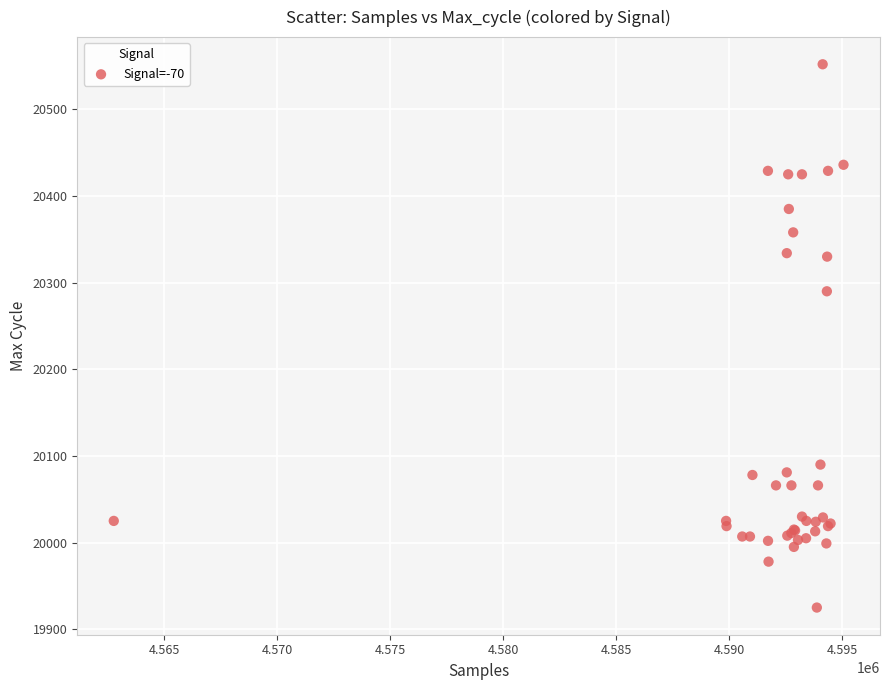

What Y value in the scatter plot is closest to 20238?

20290